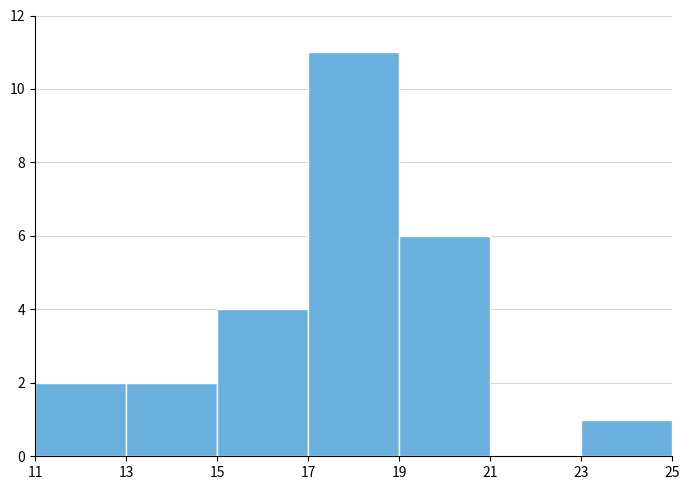

What is the height of the bar covering 19 to 21 on the x-axis? The values are not printed on the chart, so give them approximately, as read against the axis.

6